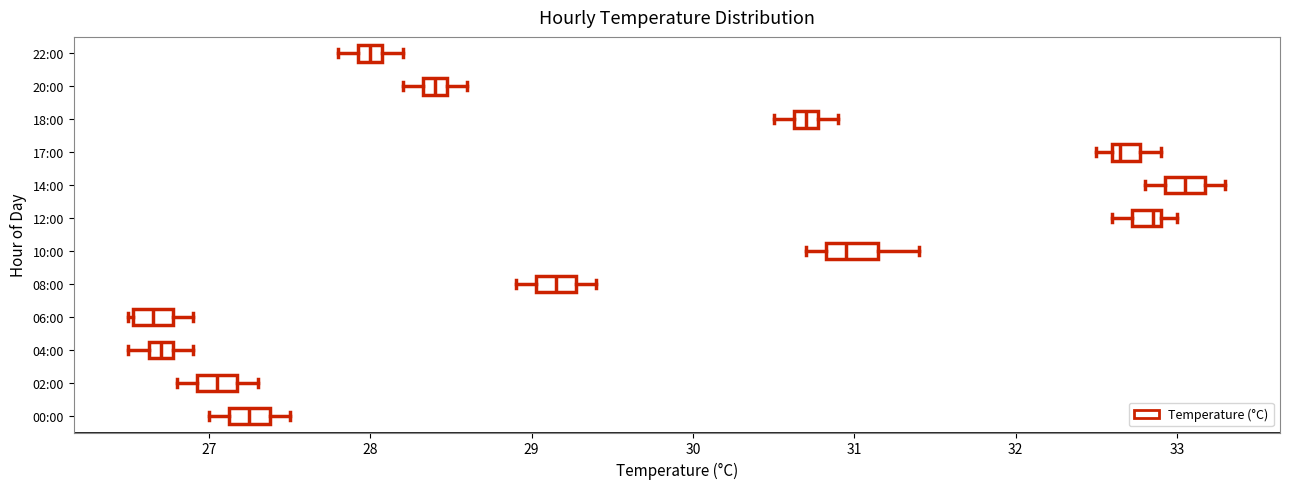

Where is the left edge of the box for 08:00 on the x-axis? The values are not printed on the chart, so give them approximately, as read against the axis.

29.0